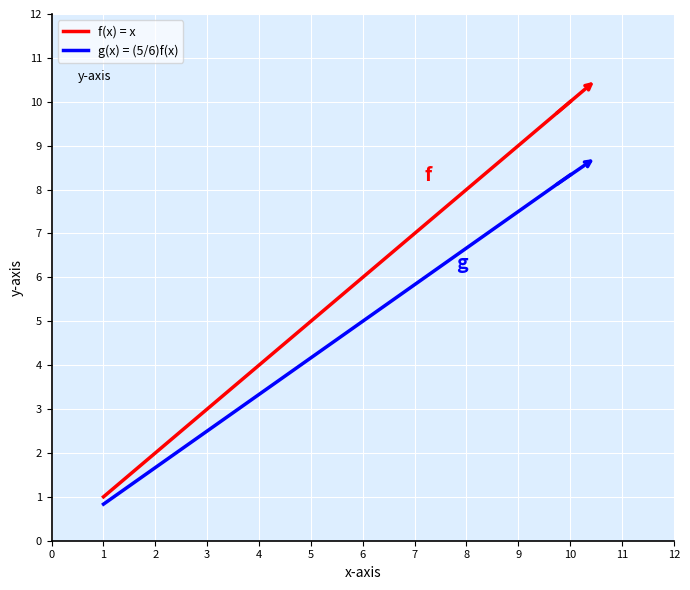

At which label is g(x) = (5/6)f(x) closest to 4?

5